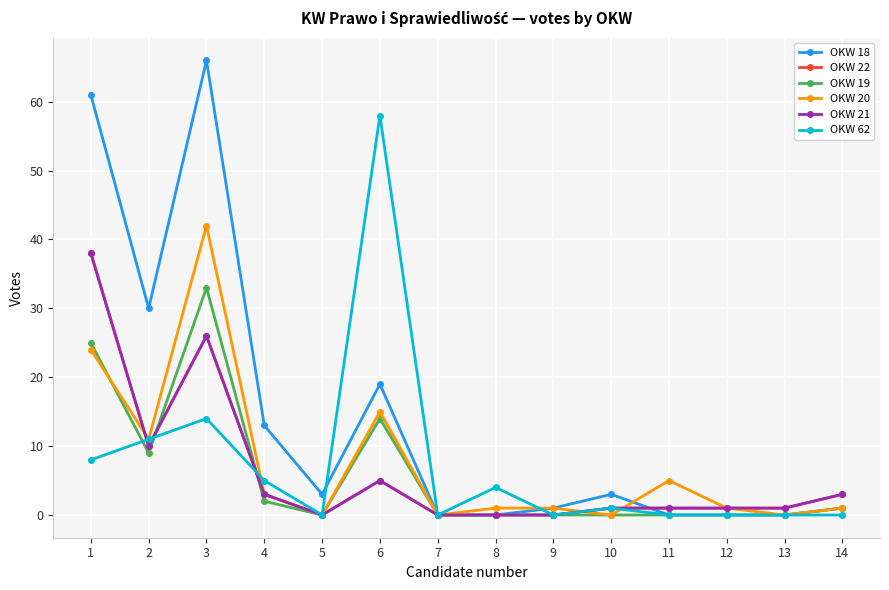

How many lines are shown in the chart?

6